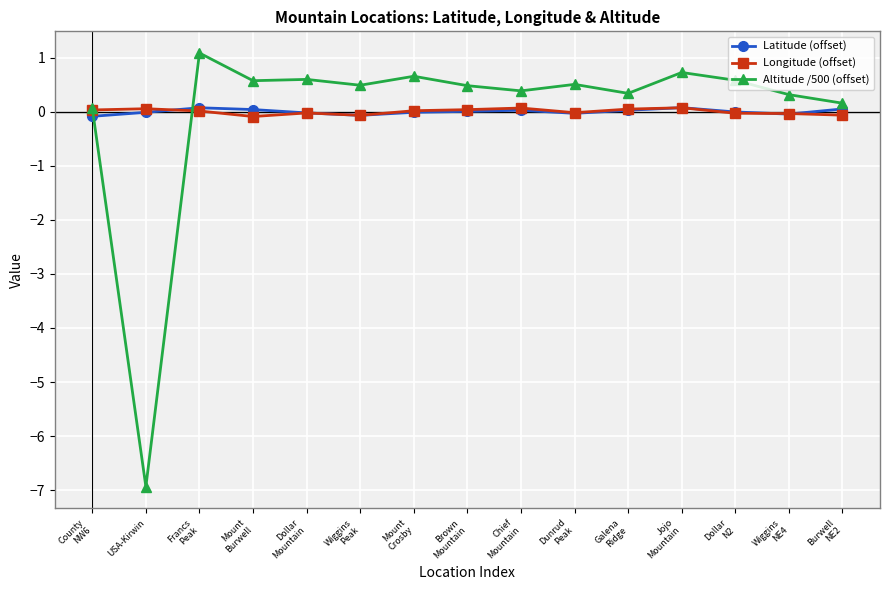

What is the sum of the Latitude (offset) values at Mount
Burwell and Galena
Ridge?

0.1